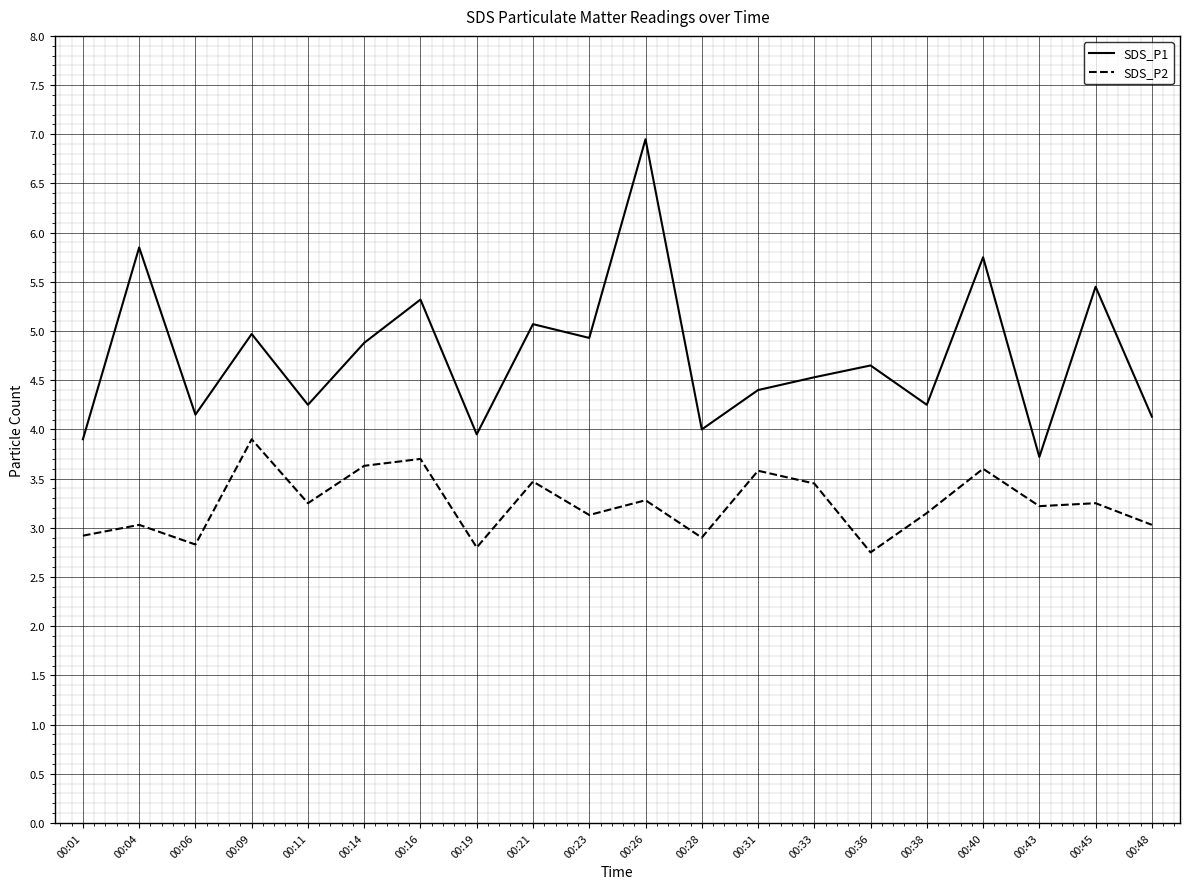

Which category has the highest value in the SDS_P2 series?

00:09